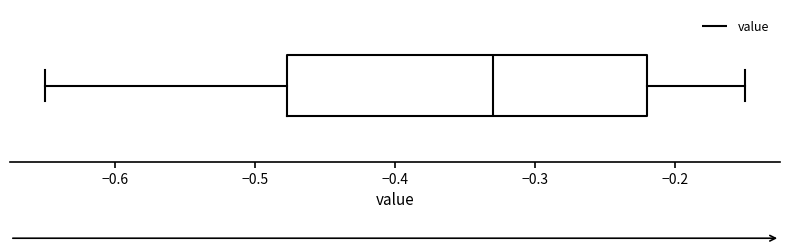

Read this box plot against the x-axis: the position of the median line, the range covered by the box, and the ends of both whiskers. The values are not printed on the chart, so give them approximately, as read against the axis.

median -0.33, box -0.48 to -0.22, whiskers -0.65 to -0.15